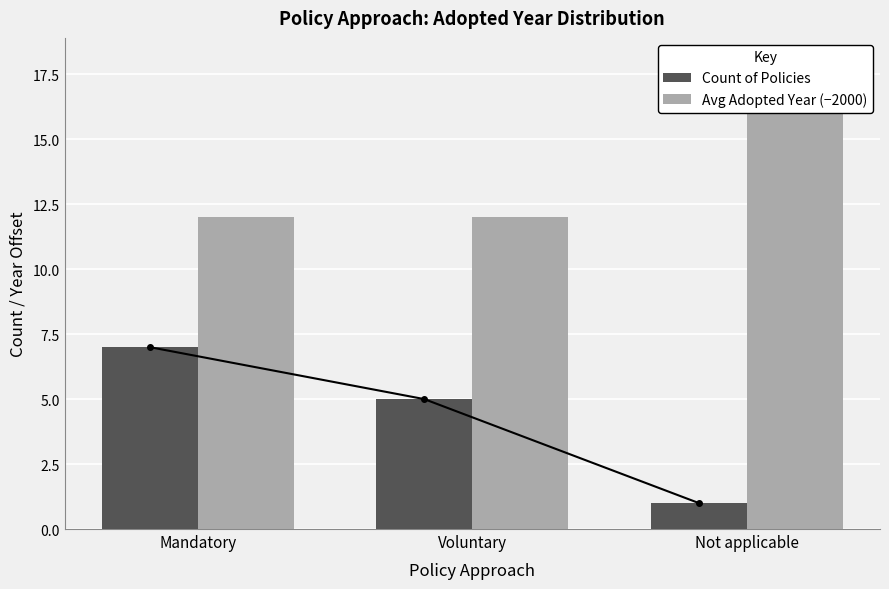

Reading right to left, list all the values displayed in this chart.

Count of Policies: Not applicable=1	Voluntary=5	Mandatory=7
Avg Adopted Year (−2000): Not applicable=18	Voluntary=12	Mandatory=12